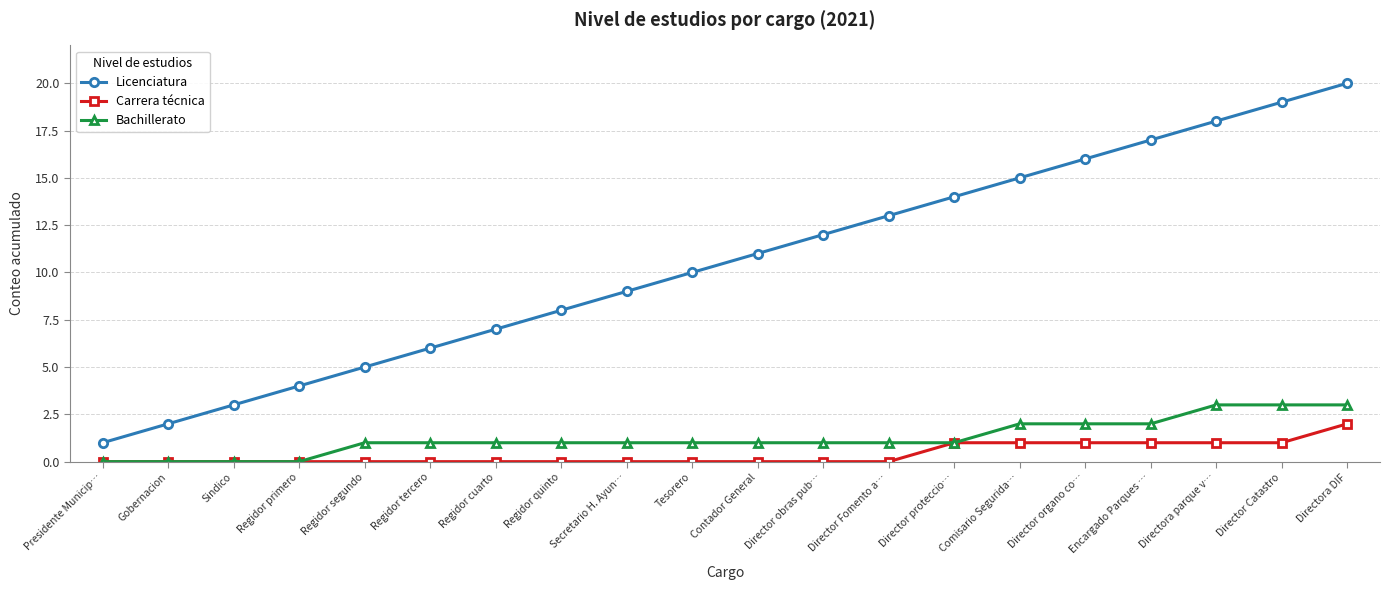

True or false: Licenciatura and Carrera técnica intersect in this chart.

False